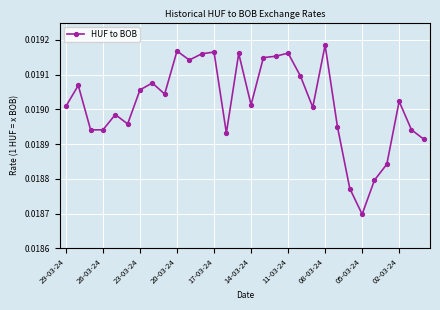

What is the sum of all values?

0.6